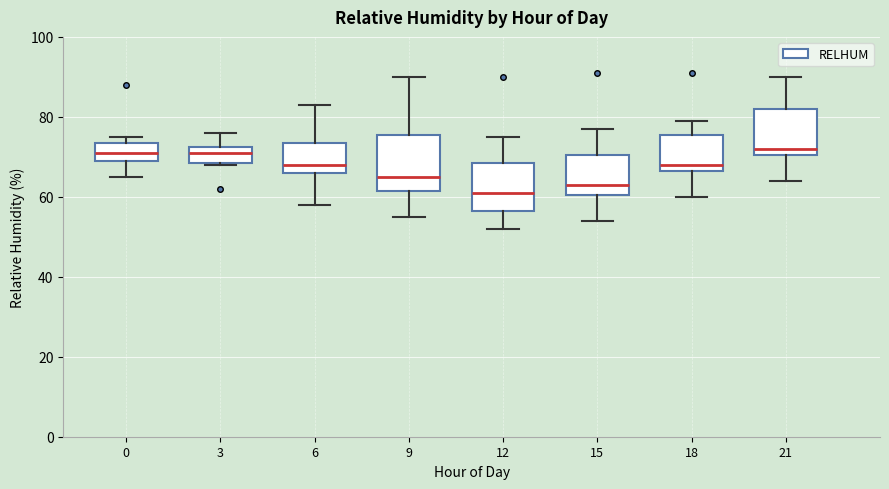

Reading left to right, read every box against the y-axis: the position of its median line, the range the box covers, and the ends of its whiskers. The values are not printed on the chart, so give them approximately, as read against the axis.

0: median 72, box 70 to 74, whiskers 66 to 76
3: median 72 (inside the box), box 68 to 72, whiskers 68 to 76
6: median 68, box 66 to 74, whiskers 58 to 84
9: median 66, box 62 to 76, whiskers 56 to 90
12: median 62, box 56 to 68, whiskers 52 to 76
15: median 64, box 60 to 70, whiskers 54 to 78
18: median 68, box 66 to 76, whiskers 60 to 80
21: median 72, box 70 to 82, whiskers 64 to 90